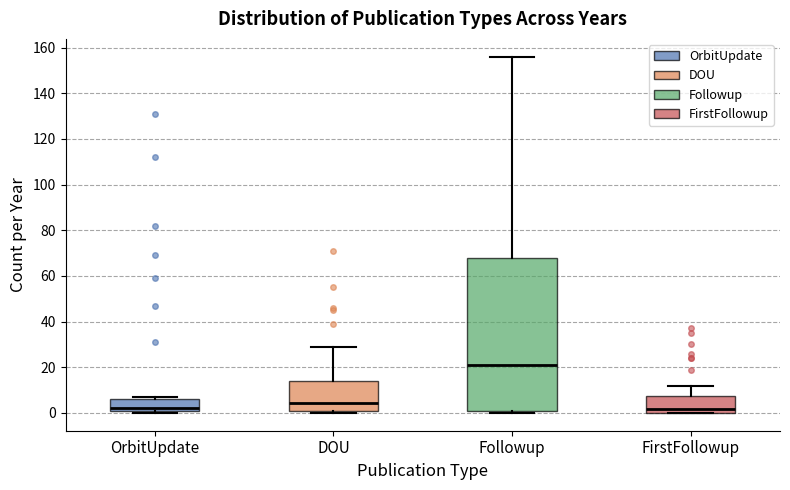

Reading left to right, transcribe this box plot: for each box, give where its median line is, the range the box spans, and where its two whiskers end, as read against the y-axis. The values are not printed on the chart, so give them approximately, as read against the axis.

OrbitUpdate: median 2 (just above the box's lower edge), box 2 to 6, whiskers 0 to 8
DOU: median 4, box 0 to 14, whiskers 0 (just below the box's lower edge) to 30
Followup: median 22, box 2 to 68, whiskers 0 to 156
FirstFollowup: median 2, box 0 to 8, whiskers 0 to 12